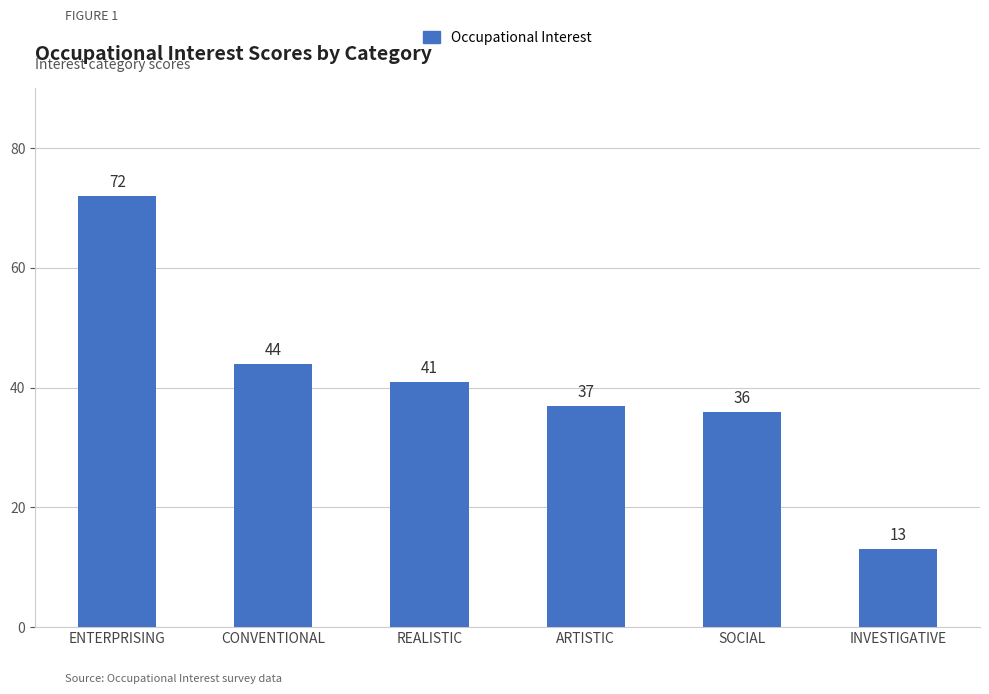

Where does the data first go above 41?

ENTERPRISING